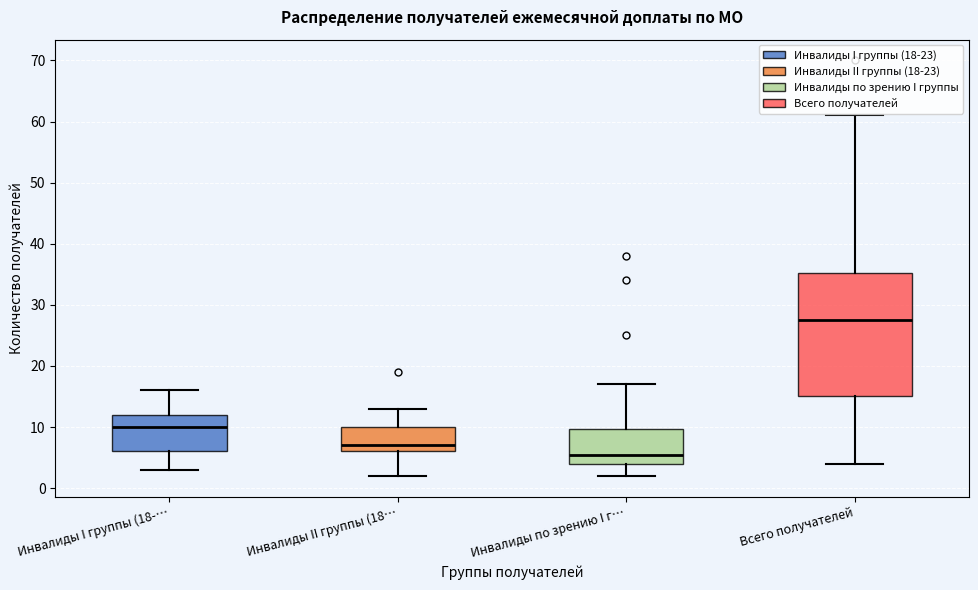

Where does the upper whisker of the box for Инвалиды II группы (18… end on the y-axis? The values are not printed on the chart, so give them approximately, as read against the axis.

13